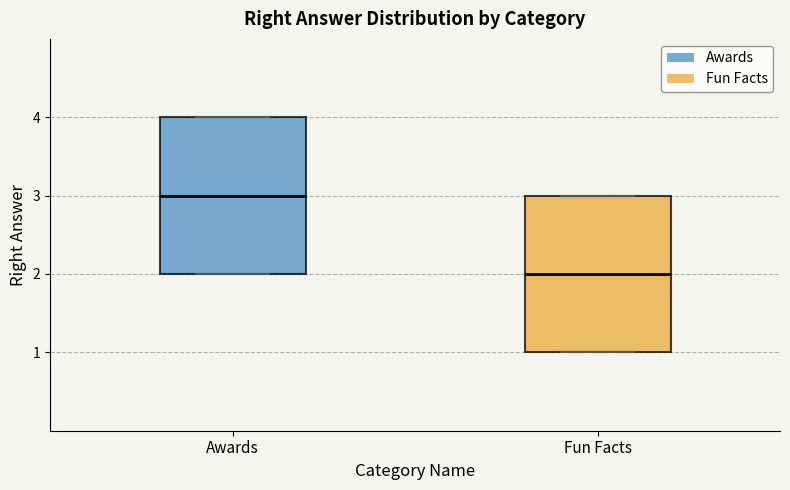

Reading left to right, read every box against the y-axis: the position of its median line, the range the box covers, and the ends of its whiskers. The values are not printed on the chart, so give them approximately, as read against the axis.

Awards: median 3, box 2 to 4, whiskers 2 to 4
Fun Facts: median 2, box 1 to 3, whiskers 1 to 3